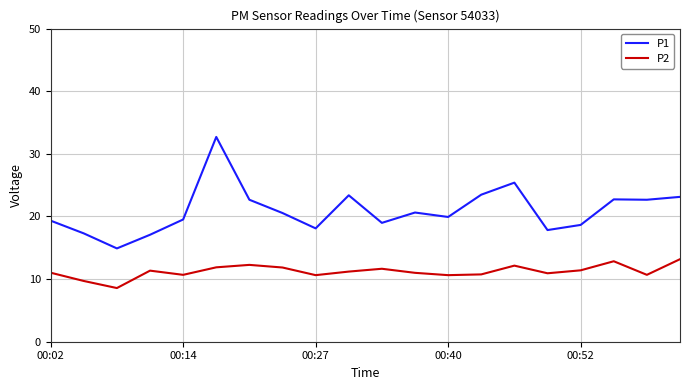

List the series in order of their overall mean, highest first.

P1, P2